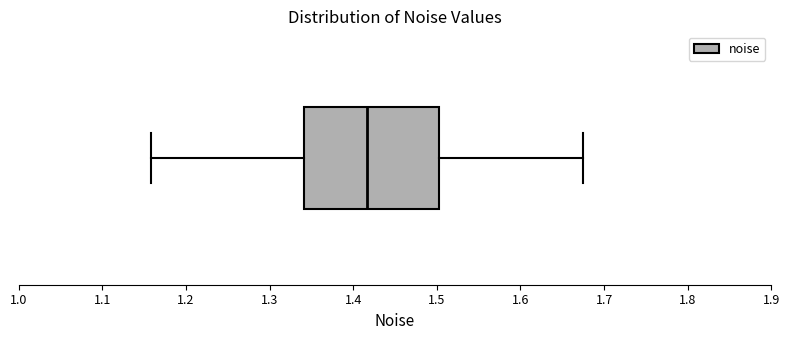

Read this box plot against the x-axis: the position of the median line, the range covered by the box, and the ends of both whiskers. The values are not printed on the chart, so give them approximately, as read against the axis.

median 1.42, box 1.34 to 1.50, whiskers 1.16 to 1.67